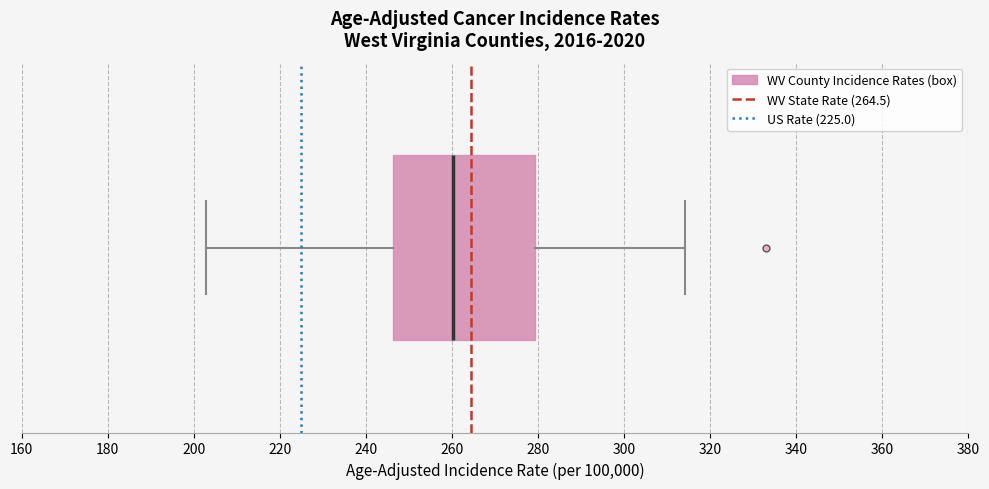

Transcribe this box plot: give where the median line is, the range the box spans, and where the two whiskers end, as read against the x-axis. The values are not printed on the chart, so give them approximately, as read against the axis.

median 260, box 246 to 280, whiskers 202 to 314